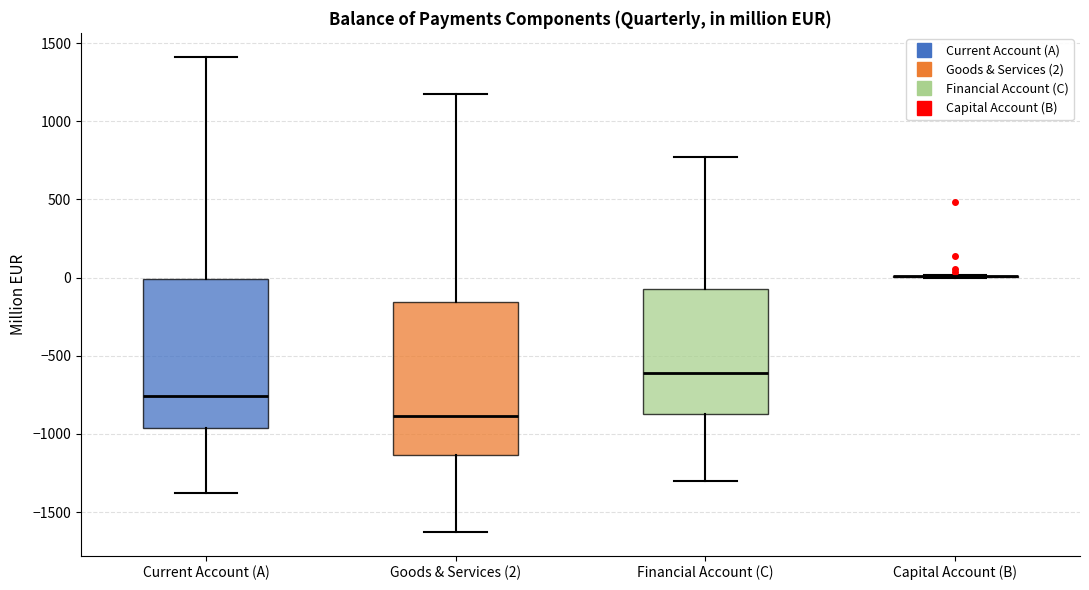

Reading left to right, transcribe this box plot: for each box, give where its median line is, the range the box spans, and where its two whiskers end, as read against the y-axis. The values are not printed on the chart, so give them approximately, as read against the axis.

Current Account (A): median -750, box -950 to 0, whiskers -1400 to 1400
Goods & Services (2): median -900, box -1150 to -150, whiskers -1650 to 1200
Financial Account (C): median -600, box -850 to -50, whiskers -1300 to 750
Capital Account (B): box collapsed to a line at 0, whiskers 0 to 0